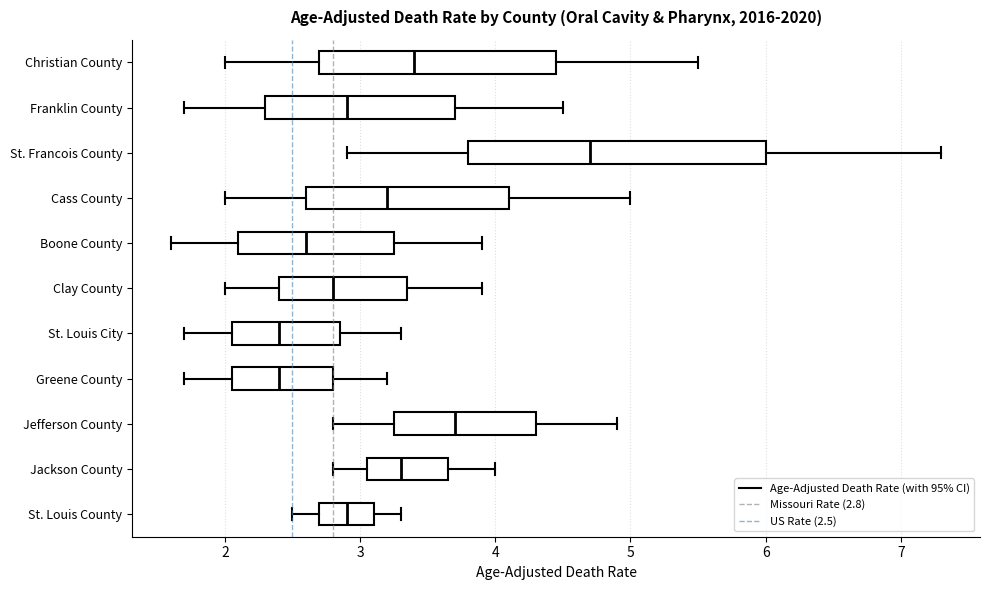

Reading bottom to top, transcribe this box plot: for each box, give where its median line is, the range the box spans, and where its two whiskers end, as read against the x-axis. The values are not printed on the chart, so give them approximately, as read against the axis.

St. Louis County: median 2.9, box 2.7 to 3.1, whiskers 2.5 to 3.3
Jackson County: median 3.3, box 3.1 to 3.7, whiskers 2.8 to 4.0
Jefferson County: median 3.7, box 3.3 to 4.3, whiskers 2.8 to 4.9
Greene County: median 2.4, box 2.1 to 2.8, whiskers 1.7 to 3.2
St. Louis City: median 2.4, box 2.1 to 2.9, whiskers 1.7 to 3.3
Clay County: median 2.8, box 2.4 to 3.4, whiskers 2.0 to 3.9
Boone County: median 2.6, box 2.1 to 3.3, whiskers 1.6 to 3.9
Cass County: median 3.2, box 2.6 to 4.1, whiskers 2.0 to 5.0
St. Francois County: median 4.7, box 3.8 to 6.0, whiskers 2.9 to 7.3
Franklin County: median 2.9, box 2.3 to 3.7, whiskers 1.7 to 4.5
Christian County: median 3.4, box 2.7 to 4.5, whiskers 2.0 to 5.5